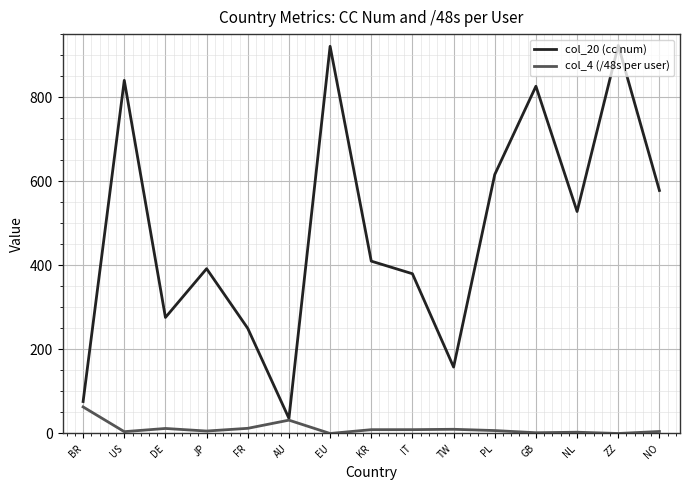

The col_20 (cc num) series shows 616.0 at PL. True or false?

True